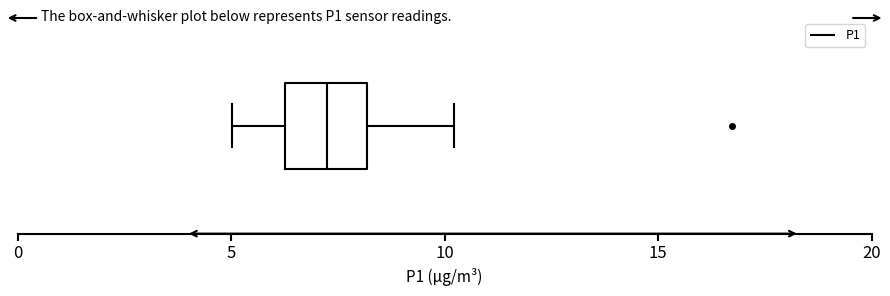

Where does the left whisker of the box end on the x-axis? The values are not printed on the chart, so give them approximately, as read against the axis.

5.0